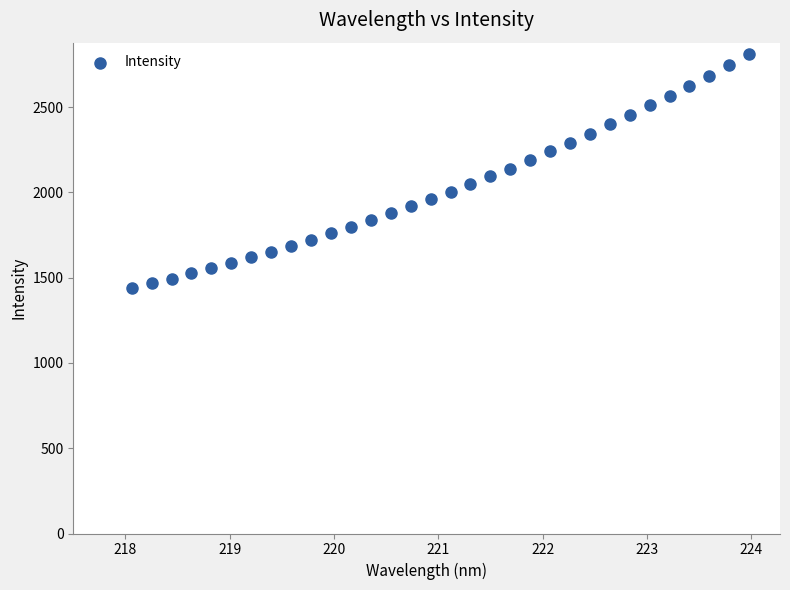

What is the range of Y values (max minus min)?

1368.8